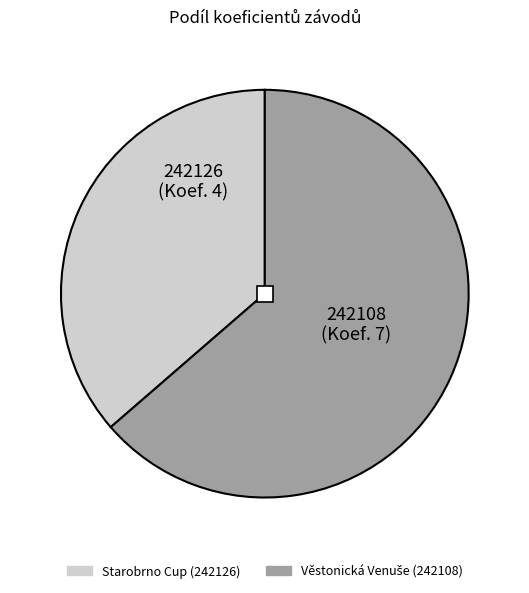

What percentage is the 242108 slice, to the nearest percent?

64%